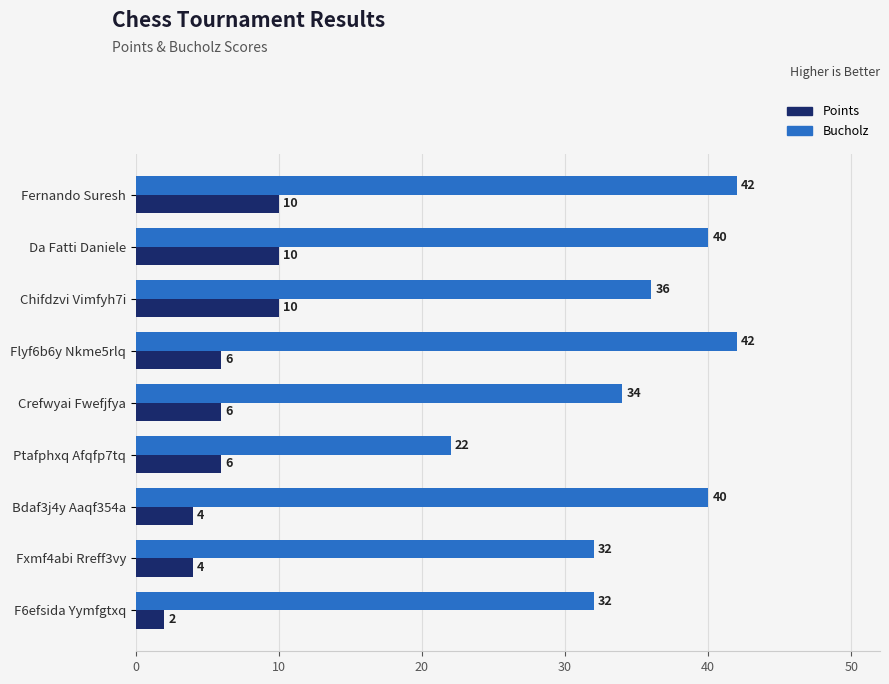

Rank the series by their maximum value, from highest to lowest.

Bucholz, Points